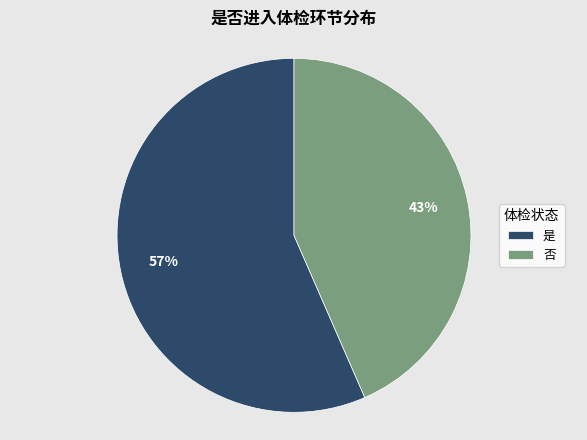

Which has a higher value, 否 or 是?

是